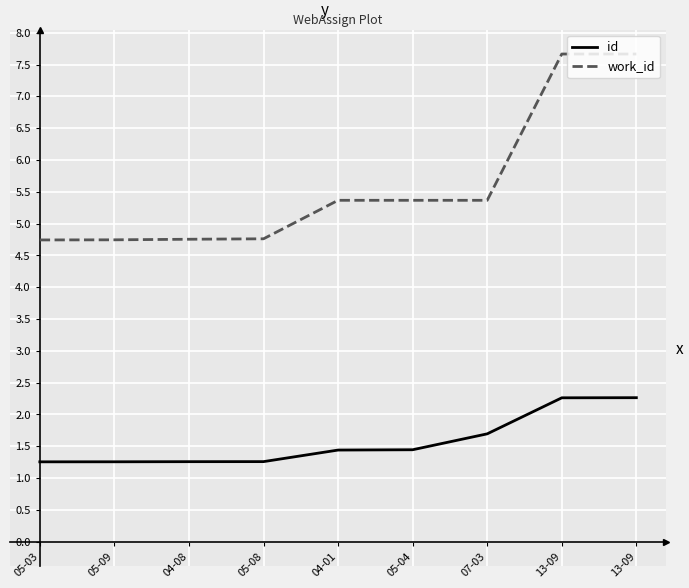

What are all the series names shown in the legend?

id, work_id